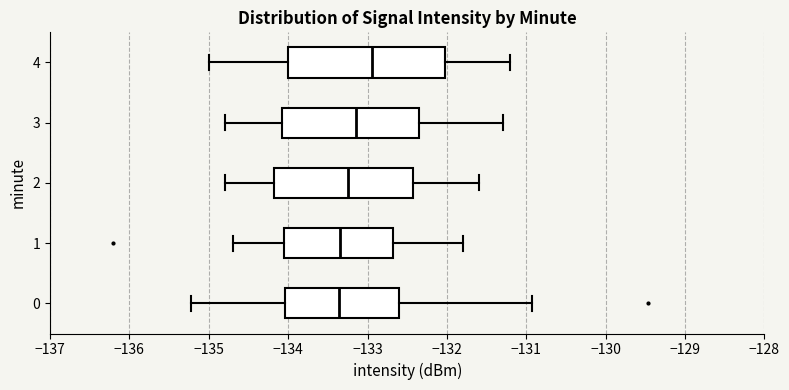

Where does the median line of the box at y = 2 sit on the x-axis? The values are not printed on the chart, so give them approximately, as read against the axis.

-133.2